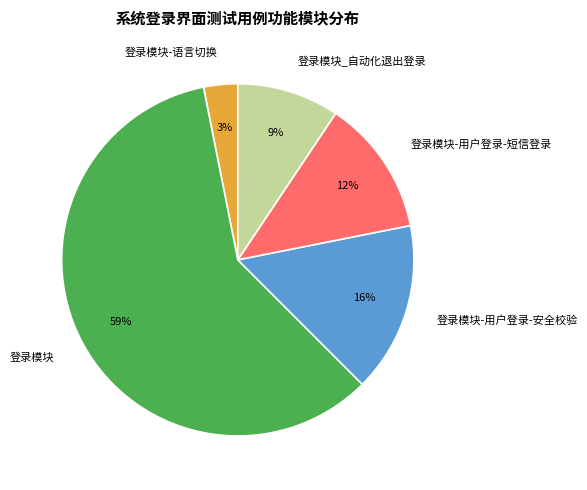

To the nearest percent, what is the combined percentage of 登录模块-用户登录-安全校验 and 登录模块-用户登录-短信登录?

28%